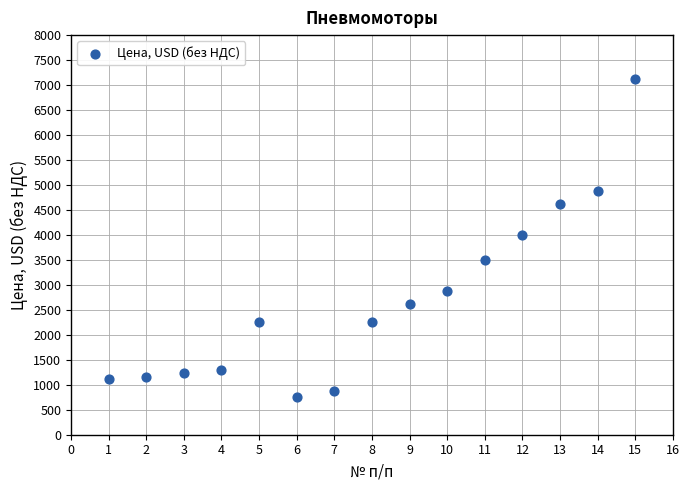

What is the range of Y values (max minus min)?

6375.0